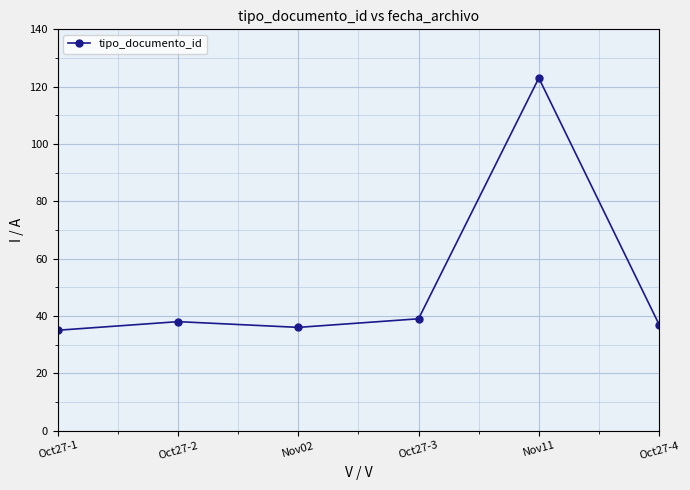

What is the difference between the values at Nov02 and Nov11?

87